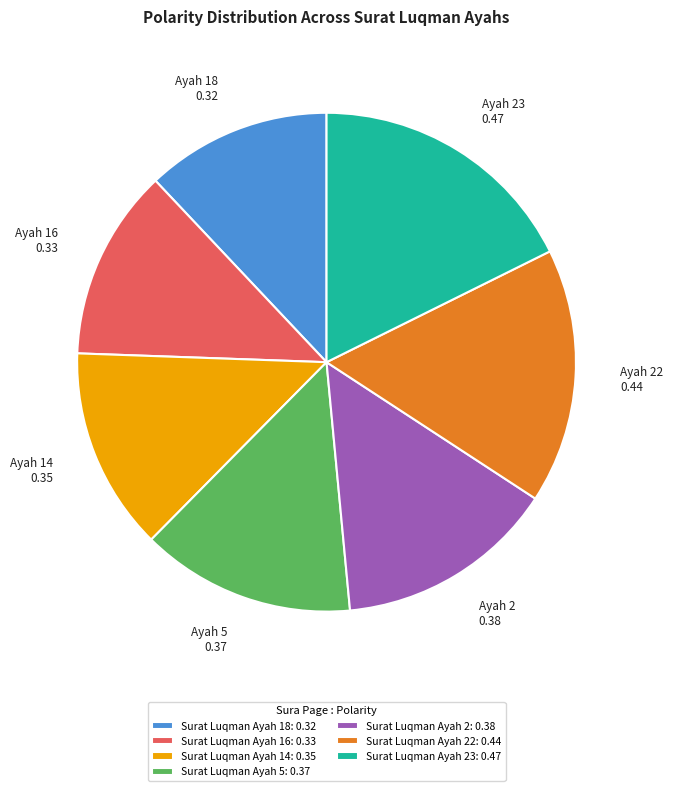

Do Surat Luqman Ayah 18: 0.32 and Surat Luqman Ayah 22: 0.44 together represent more than half of the pie?

No